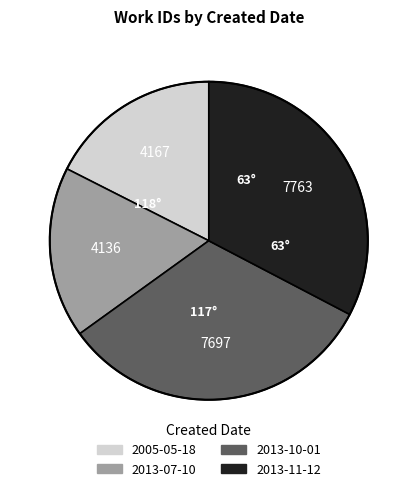

Does 2013-10-01 account for over 50% of the chart?

No